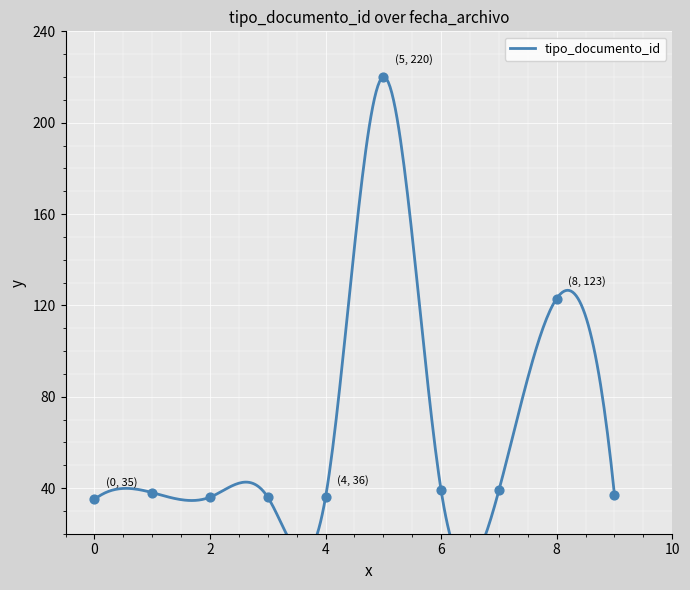

What is the ratio of the value at 2017-12-06 to the value at 2018-03-23?

0.2